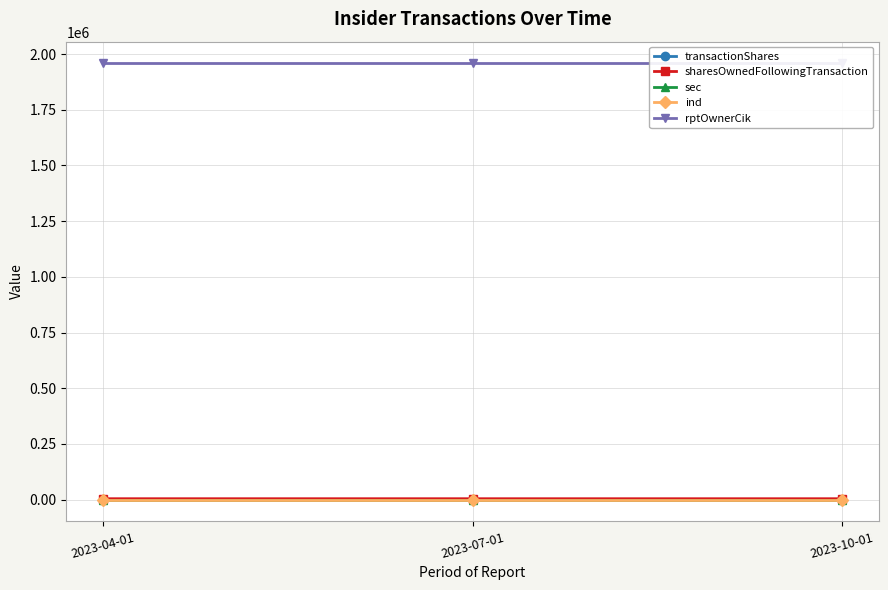

Between 2023-10-01 and 2023-04-01, which is larger?

2023-04-01